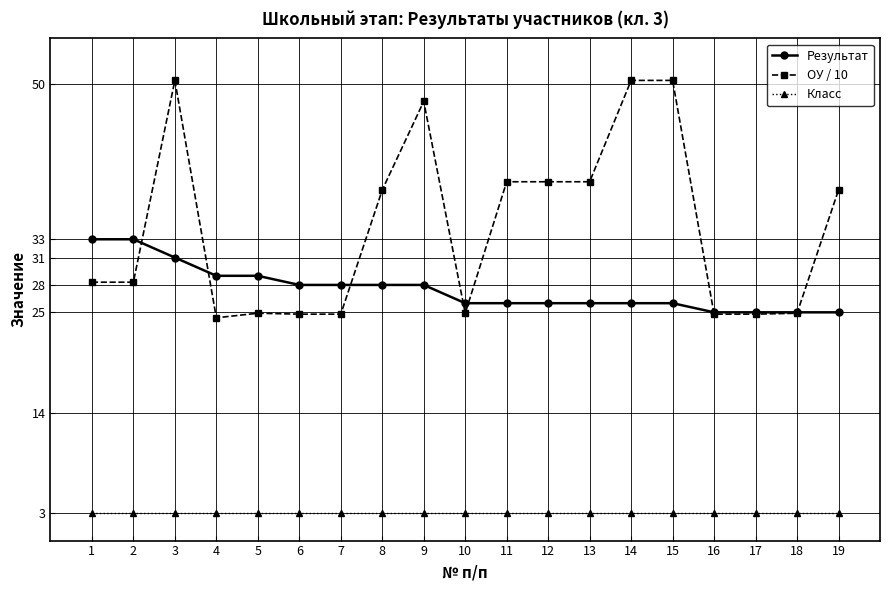

What are all the series names shown in the legend?

Результат, ОУ / 10, Класс